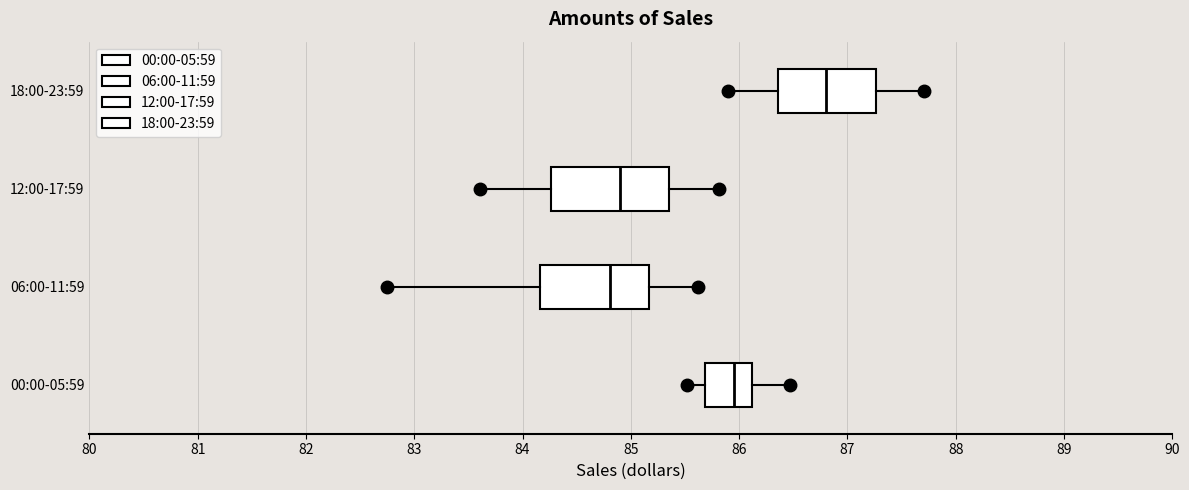

Where is the right edge of the box for 18:00-23:59 on the x-axis? The values are not printed on the chart, so give them approximately, as read against the axis.

87.3